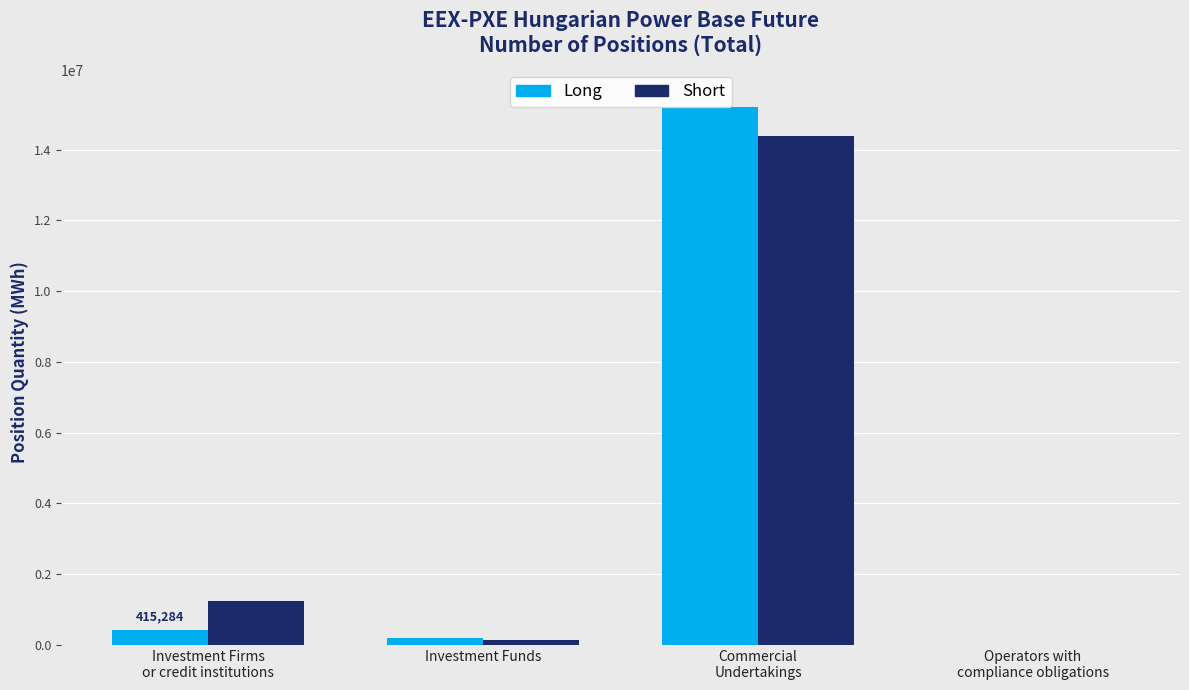

What value does the Short series have at Investment Firms
or credit institutions?

1243963